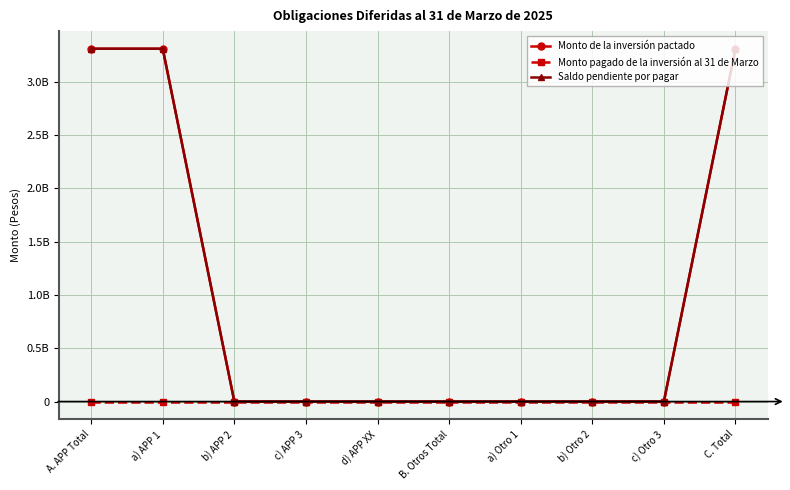

True or false: Monto pagado de la inversión al 31 de Marzo has more than 2 points higher than both neighbors.

False